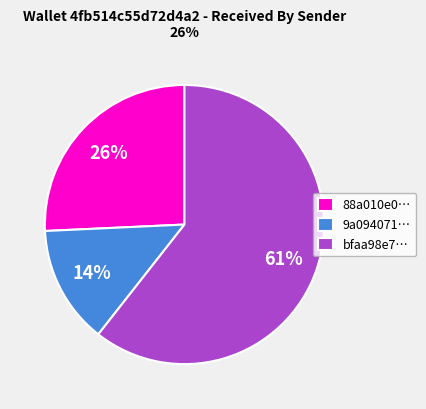

To the nearest percent, what portion does 88a010e0… represent?

26%